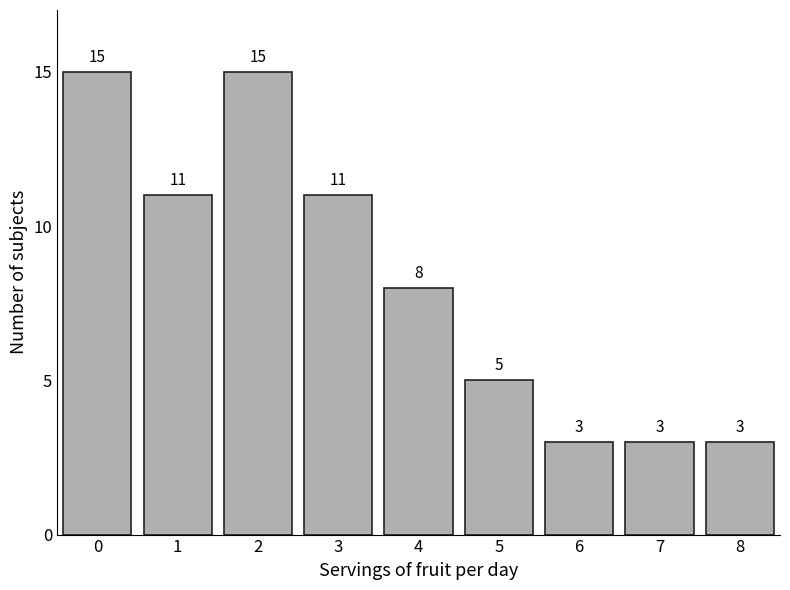

Reading left to right, extract all data points from this chart.

0=15	1=11	2=15	3=11	4=8	5=5	6=3	7=3	8=3